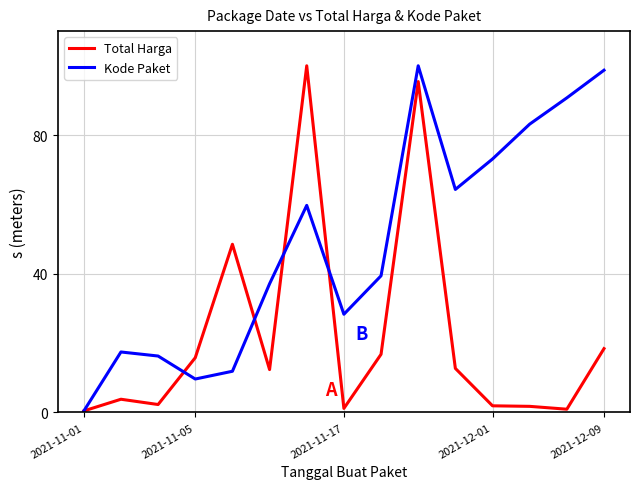

List the series in order of their overall mean, lowest first.

Total Harga, Kode Paket